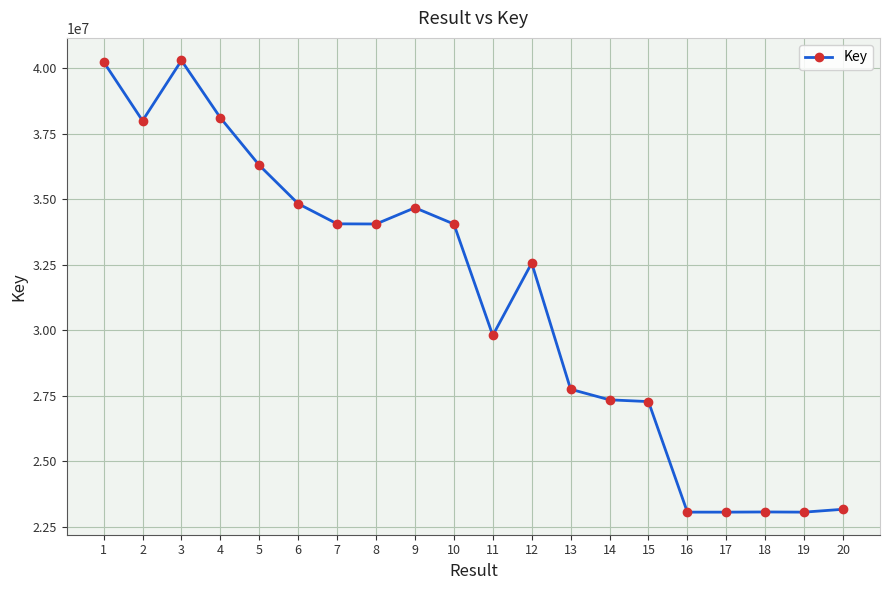

Is it true that the value at 9 is 34672088?

True